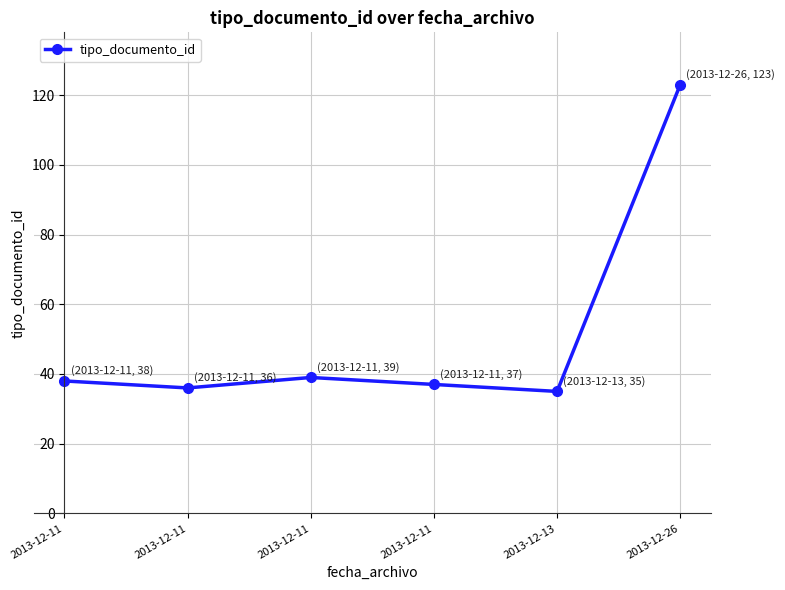

The chart shows a value of 36 at 2013-12-11. True or false?

True